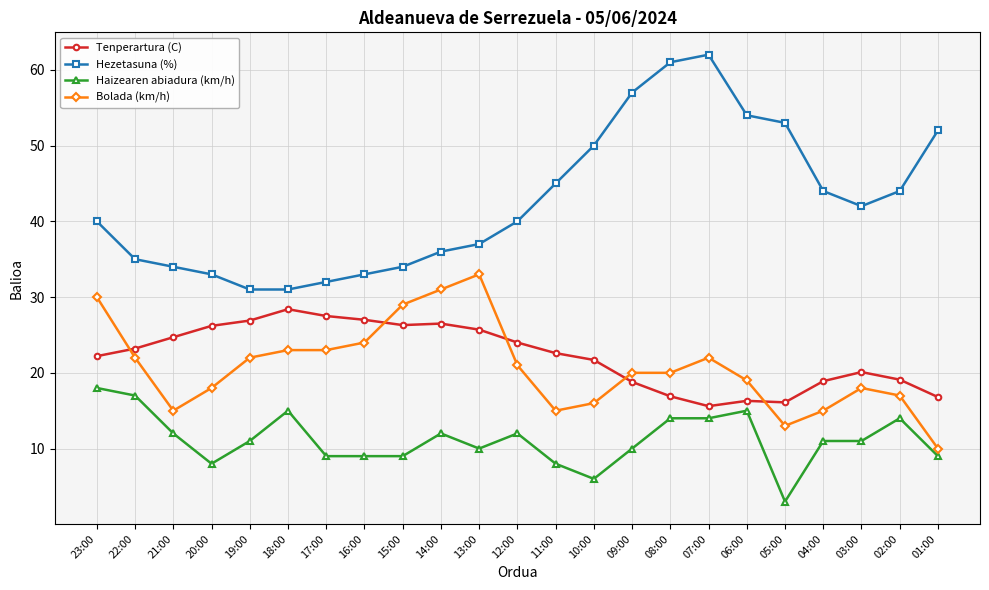

What is the sum of all Tenperartura (C) values?

511.5